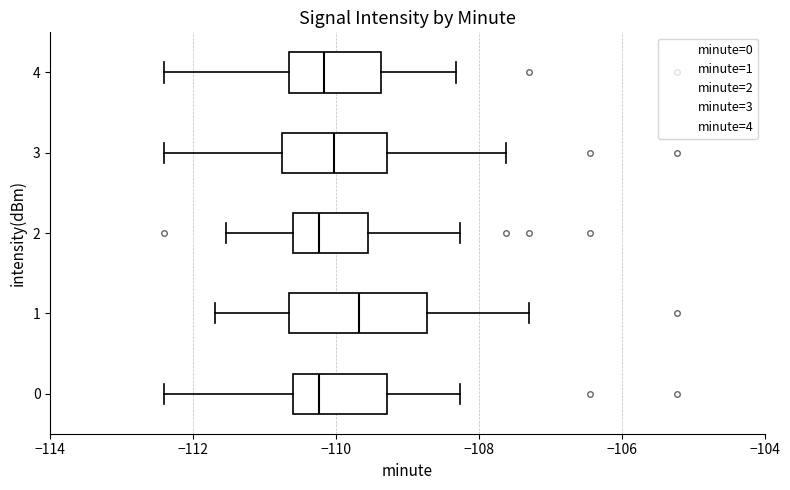

Reading bottom to top, transcribe this box plot: for each box, give where its median line is, the range the box spans, and where its two whiskers end, as read against the x-axis. The values are not printed on the chart, so give them approximately, as read against the axis.

0: median -110.2, box -110.6 to -109.2, whiskers -112.4 to -108.2
1: median -109.6, box -110.6 to -108.8, whiskers -111.6 to -107.2
2: median -110.2, box -110.6 to -109.6, whiskers -111.6 to -108.2
3: median -110.0, box -110.8 to -109.2, whiskers -112.4 to -107.6
4: median -110.2, box -110.6 to -109.4, whiskers -112.4 to -108.4